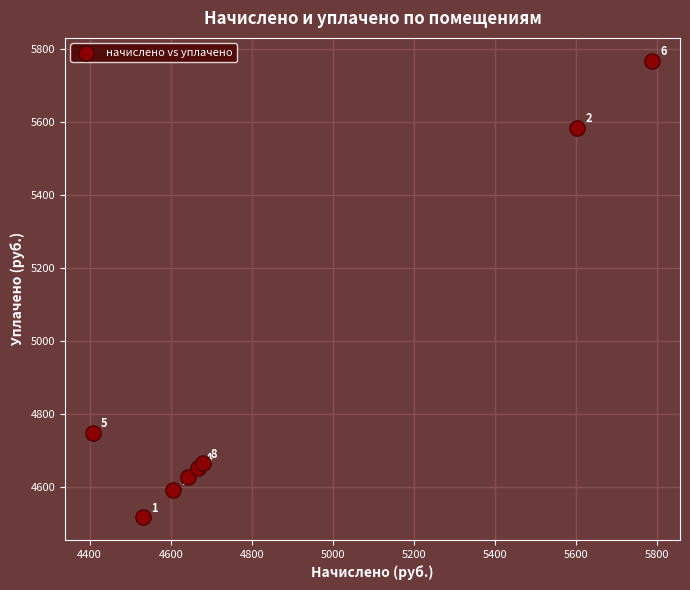

What Y value in the scatter plot is closest to 5142?

4747.1